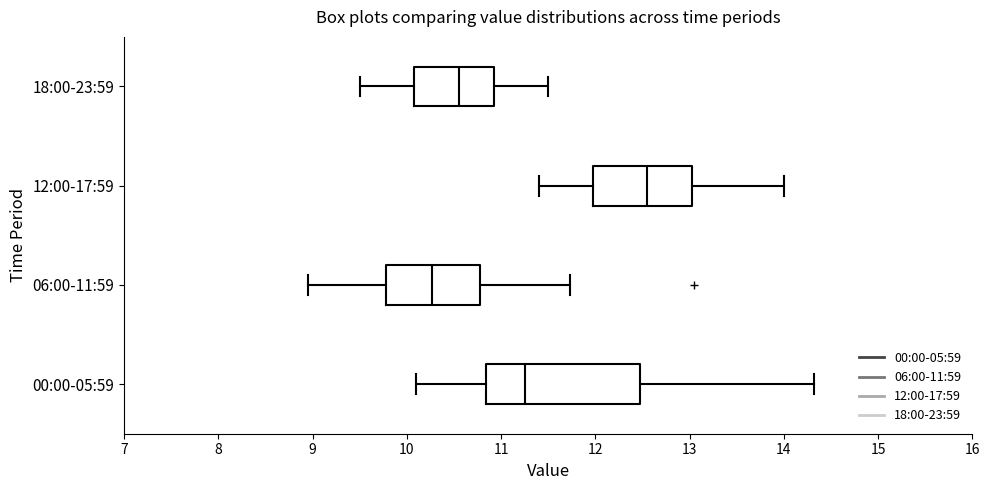

Where is the left edge of the box for 06:00-11:59 on the x-axis? The values are not printed on the chart, so give them approximately, as read against the axis.

9.8